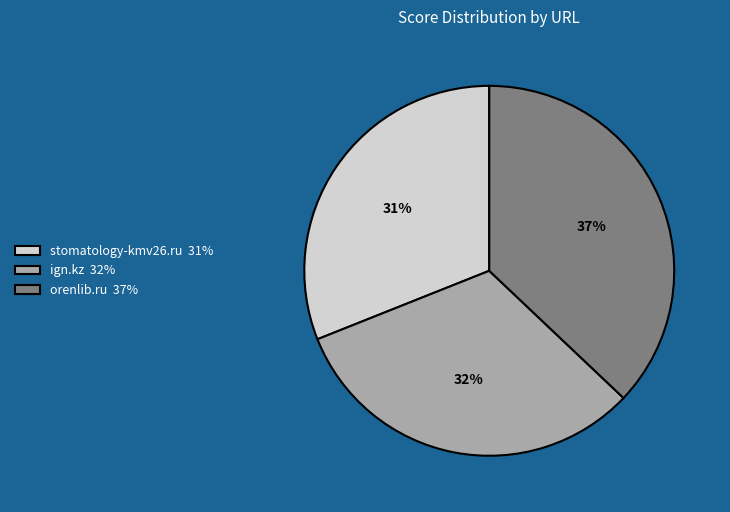

Between ign.kz and orenlib.ru, which is larger?

orenlib.ru